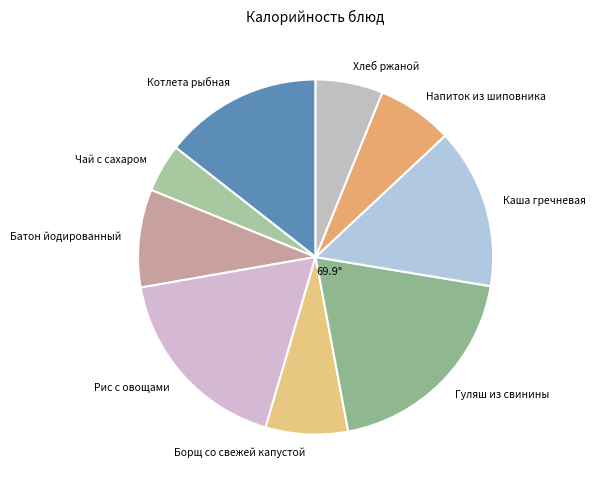

Is there a majority slice in this chart?

No